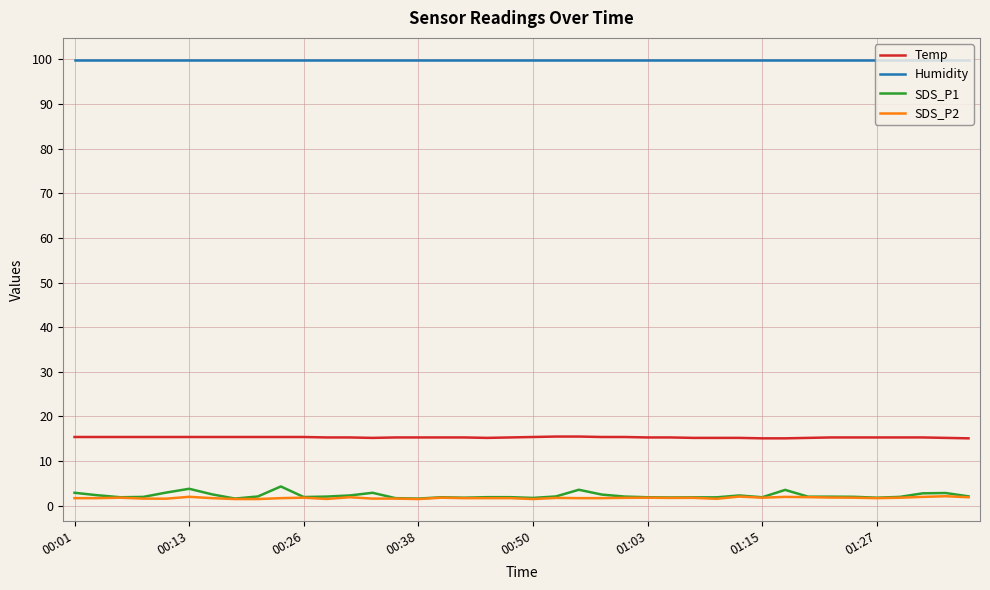

What are all the series names shown in the legend?

Temp, Humidity, SDS_P1, SDS_P2